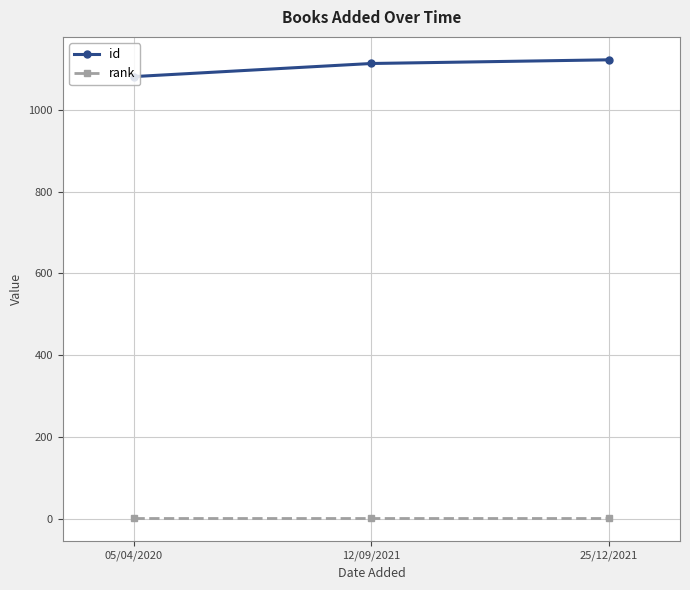

How many series are shown in this chart?

2